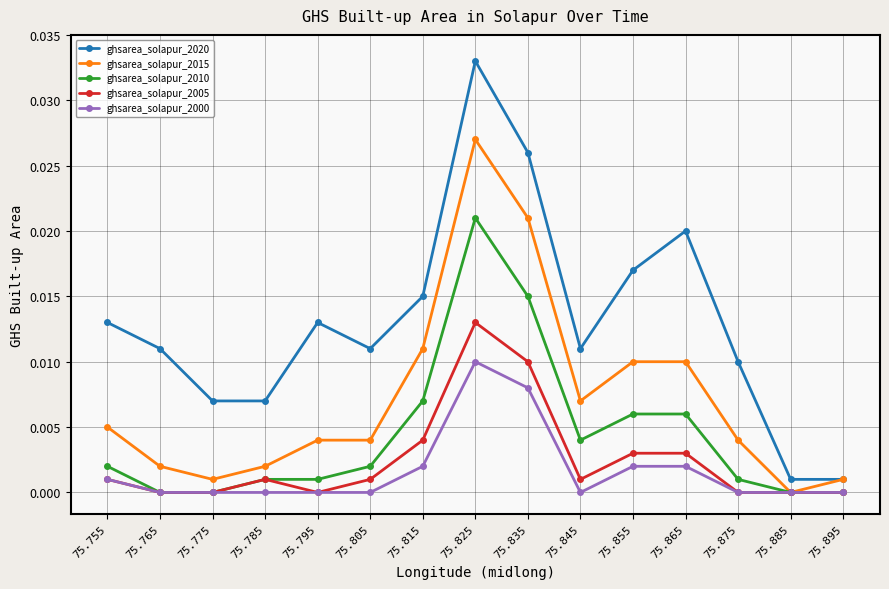

Which series changed the most between 75.775 and 75.865?

ghsarea_solapur_2020